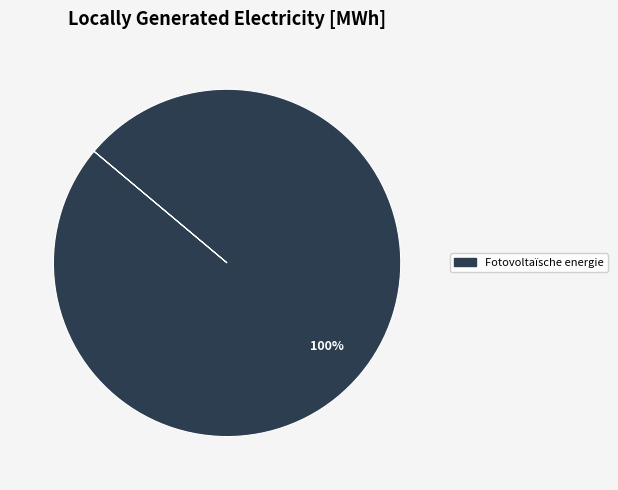

Is there a majority slice in this chart?

Yes